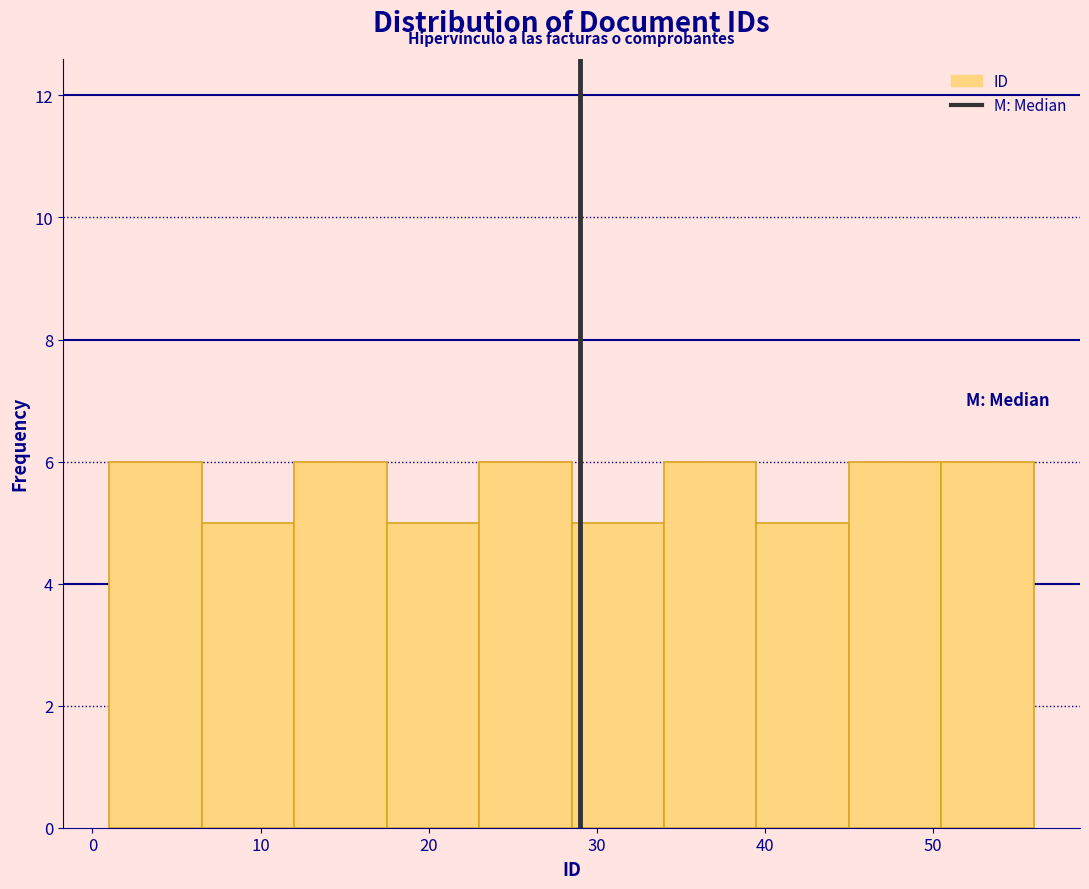

Reading left to right, transcribe this chart: for each bar, give the range it covers on the x-axis and its height. Neither the bar edges nor the heights are printed on the chart, so give them approximately, as read against the axes.

1.0 to 6.5: 6
6.5 to 12.0: 5
12.0 to 17.5: 6
17.5 to 23.0: 5
23.0 to 28.5: 6
28.5 to 34.0: 5
34.0 to 39.5: 6
39.5 to 45.0: 5
45.0 to 50.5: 6
50.5 to 56.0: 6